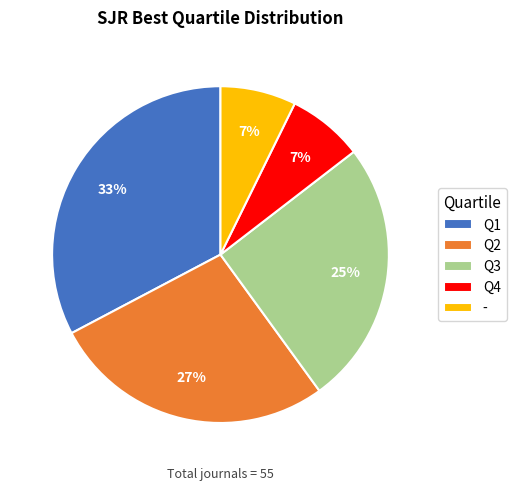

To the nearest percent, what is the average slice percentage?

20%